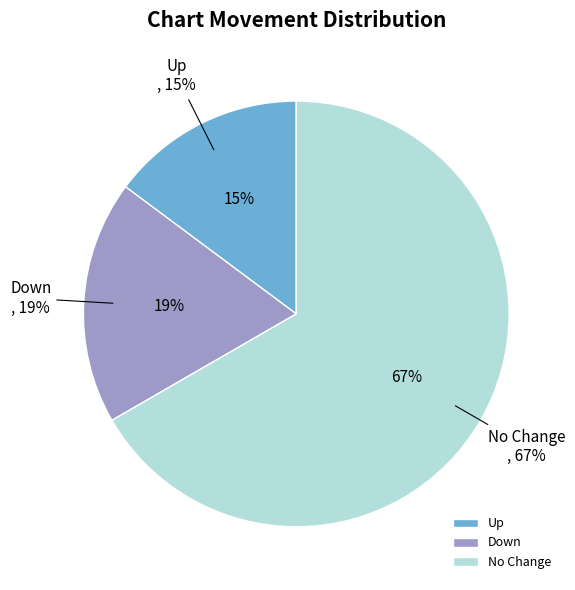

How many slices are in this pie chart?

3